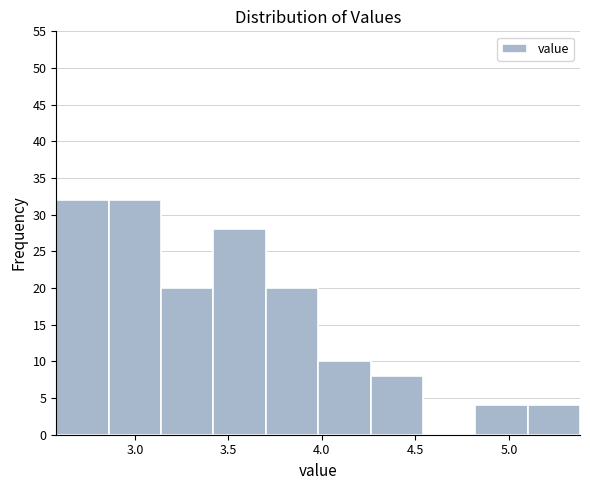

Reading left to right, transcribe this chart: for each bar, give the range it covers on the x-axis and its height. Neither the bar edges nor the heights are printed on the chart, so give them approximately, as read against the axes.

2.58 to 2.86: 32
2.86 to 3.14: 32
3.14 to 3.42: 20
3.42 to 3.70: 28
3.70 to 3.98: 20
3.98 to 4.26: 10
4.26 to 4.54: 8
4.54 to 4.82: 0
4.82 to 5.10: 4
5.10 to 5.38: 4